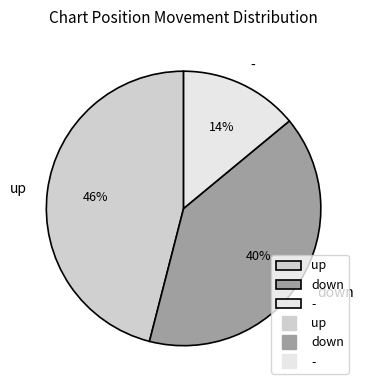

Rank the categories by value from highest to lowest.

up, down, -